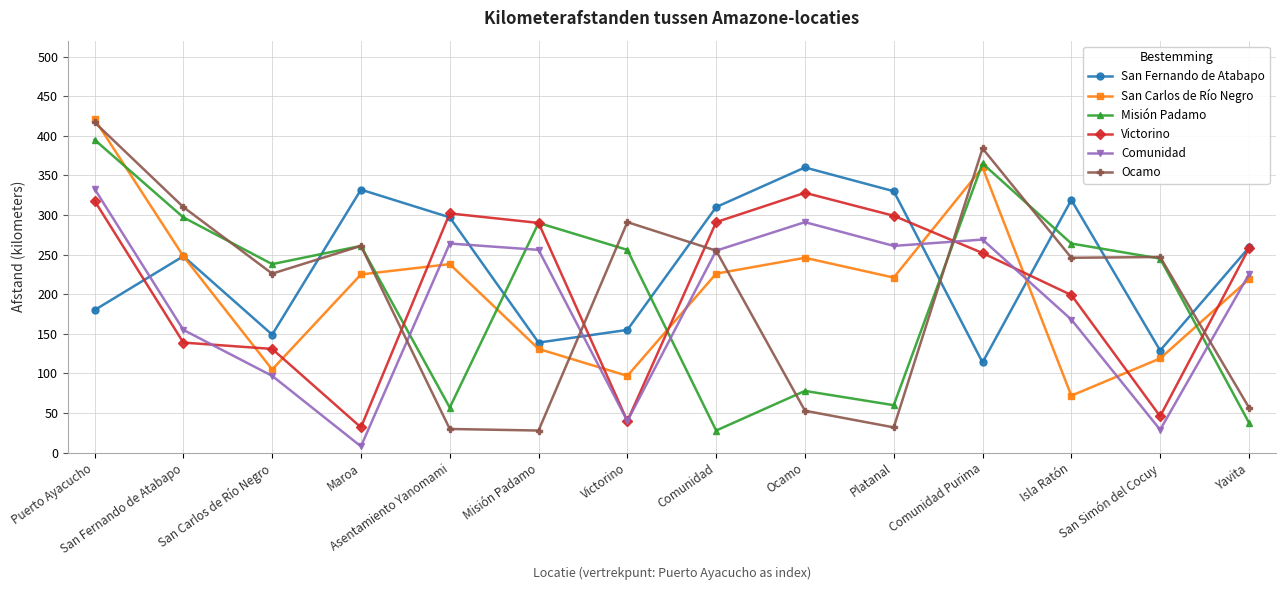

Between Comunidad Purima and Isla Ratón, which series saw the biggest shift?

San Carlos de Río Negro